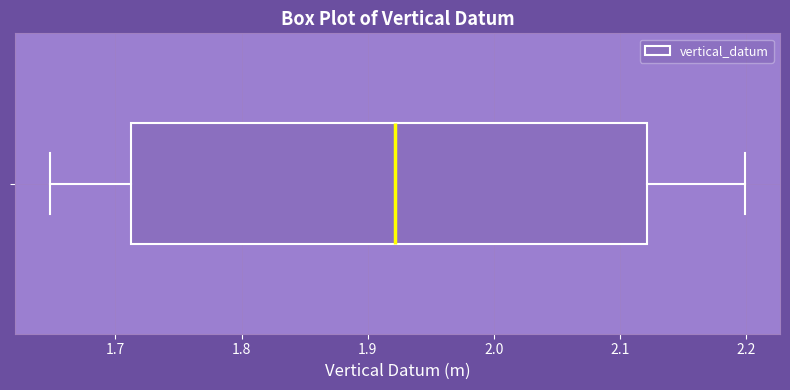

Transcribe this box plot: give where the median line is, the range the box spans, and where the two whiskers end, as read against the x-axis. The values are not printed on the chart, so give them approximately, as read against the axis.

median 1.92, box 1.71 to 2.12, whiskers 1.65 to 2.20